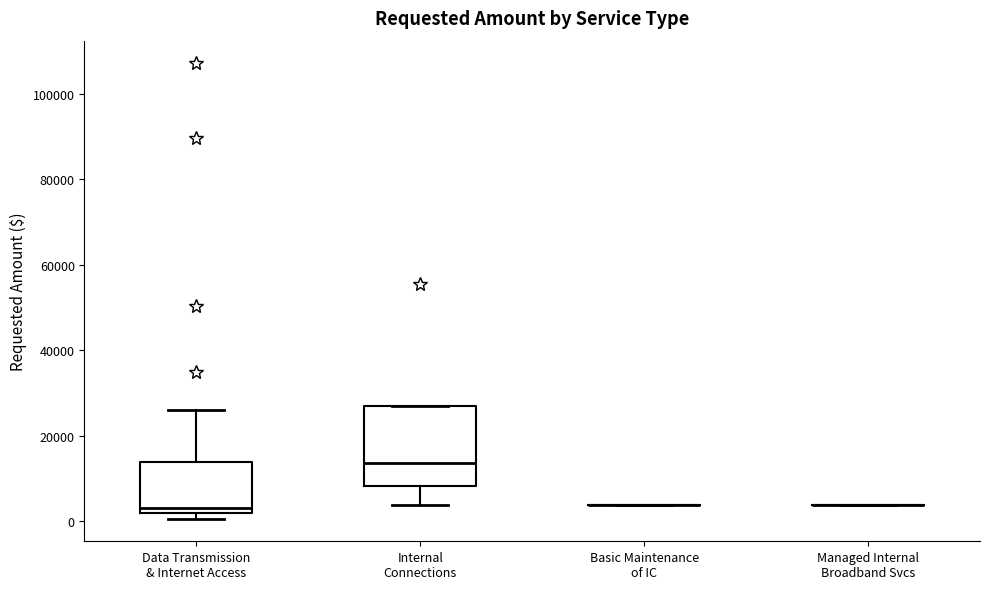

Reading left to right, transcribe this box plot: for each box, give where its median line is, the range the box spans, and where its two whiskers end, as read against the y-axis. The values are not printed on the chart, so give them approximately, as read against the axis.

Data Transmission & Internet Access: median 4000, box 2000 to 14000, whiskers 0 to 26000
Internal Connections: median 14000, box 8000 to 28000, whiskers 4000 to 28000
Basic Maintenance of IC: box collapsed to a line at 4000, whiskers 4000 to 4000
Managed Internal Broadband Svcs: box collapsed to a line at 4000, whiskers 4000 to 4000